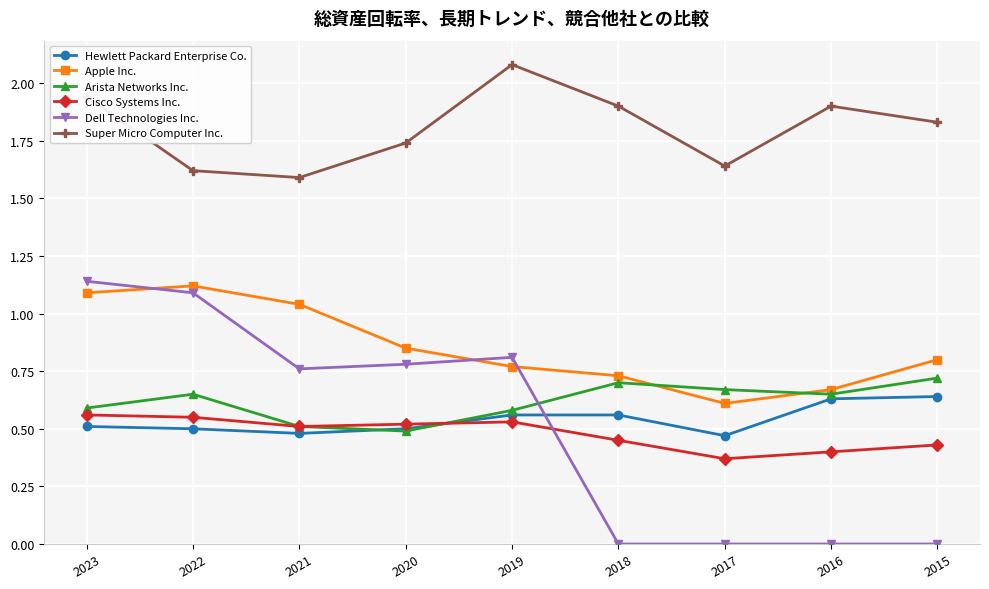

Where is the first local minimum for Hewlett Packard Enterprise Co.?

2021